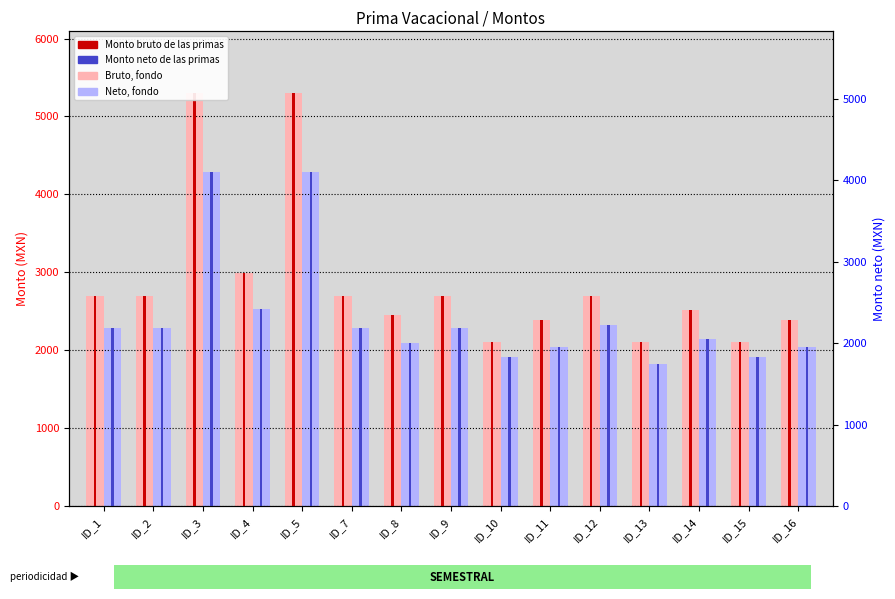

What is the highest value of the Monto bruto (fondo) series?

5297.5